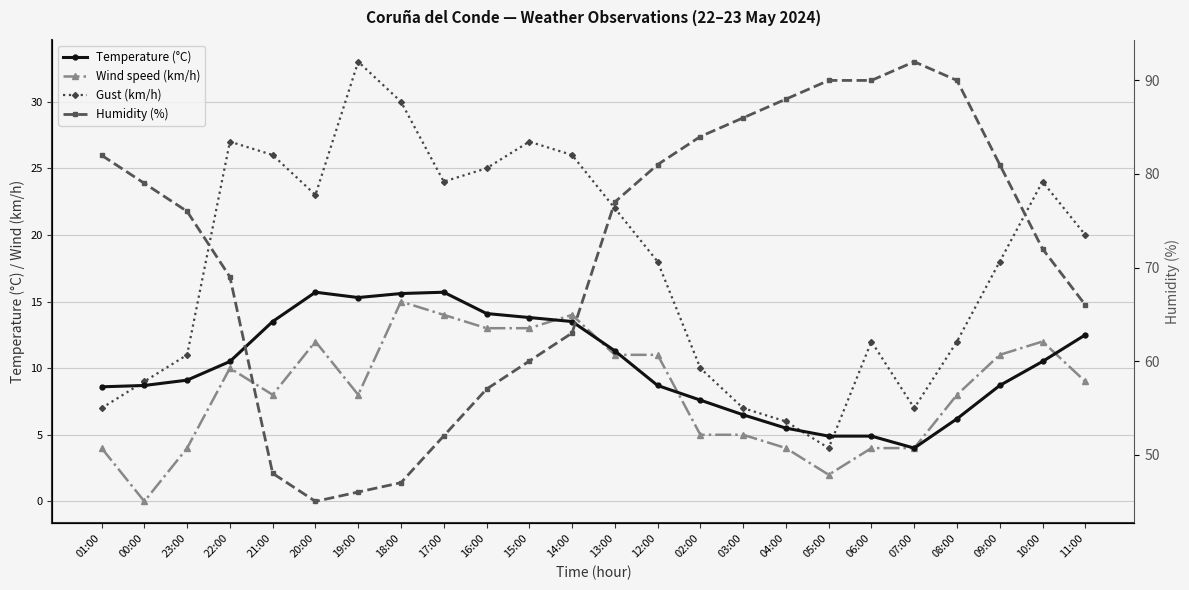

Reading left to right, what are all the values shown in this chart?

Temperature (°C): 01:00=8.6	00:00=8.7	23:00=9.1	22:00=10.5	21:00=13.5	20:00=15.7	19:00=15.3	18:00=15.6	17:00=15.7	16:00=14.1	15:00=13.8	14:00=13.5	13:00=11.3	12:00=8.7	02:00=7.6	03:00=6.5	04:00=5.5	05:00=4.9	06:00=4.9	07:00=4.0	08:00=6.2	09:00=8.7	10:00=10.5	11:00=12.5
Wind speed (km/h): 01:00=4.0	00:00=0.0	23:00=4.0	22:00=10.0	21:00=8.0	20:00=12.0	19:00=8.0	18:00=15.0	17:00=14.0	16:00=13.0	15:00=13.0	14:00=14.0	13:00=11.0	12:00=11.0	02:00=5.0	03:00=5.0	04:00=4.0	05:00=2.0	06:00=4.0	07:00=4.0	08:00=8.0	09:00=11.0	10:00=12.0	11:00=9.0
Gust (km/h): 01:00=7.0	00:00=9.0	23:00=11.0	22:00=27.0	21:00=26.0	20:00=23.0	19:00=33.0	18:00=30.0	17:00=24.0	16:00=25.0	15:00=27.0	14:00=26.0	13:00=22.0	12:00=18.0	02:00=10.0	03:00=7.0	04:00=6.0	05:00=4.0	06:00=12.0	07:00=7.0	08:00=12.0	09:00=18.0	10:00=24.0	11:00=20.0
Humidity (%): 01:00=82.0	00:00=79.0	23:00=76.0	22:00=69.0	21:00=48.0	20:00=45.0	19:00=46.0	18:00=47.0	17:00=52.0	16:00=57.0	15:00=60.0	14:00=63.0	13:00=77.0	12:00=81.0	02:00=84.0	03:00=86.0	04:00=88.0	05:00=90.0	06:00=90.0	07:00=92.0	08:00=90.0	09:00=81.0	10:00=72.0	11:00=66.0